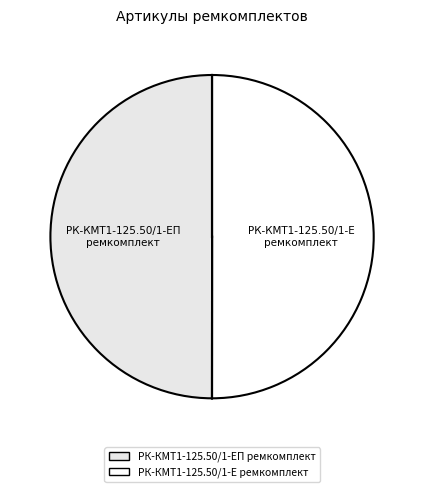

Is it true that РК-КМТ1-125.50/1-Е ремкомплект is 50% of the pie?

True